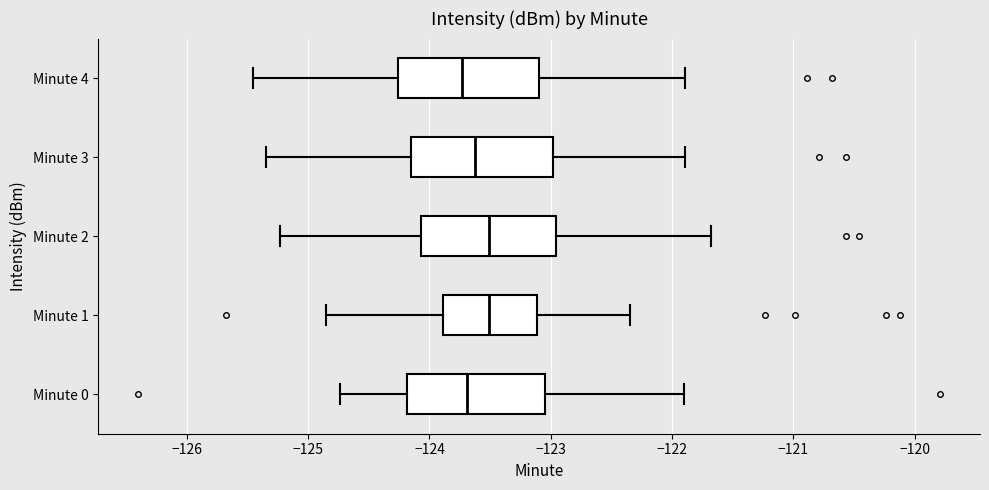

Reading bottom to top, transcribe this box plot: for each box, give where its median line is, the range the box spans, and where its two whiskers end, as read against the x-axis. The values are not printed on the chart, so give them approximately, as read against the axis.

Minute 0: median -123.7, box -124.2 to -123.0, whiskers -124.7 to -121.9
Minute 1: median -123.5, box -123.9 to -123.1, whiskers -124.9 to -122.3
Minute 2: median -123.5, box -124.1 to -123.0, whiskers -125.2 to -121.7
Minute 3: median -123.6, box -124.2 to -123.0, whiskers -125.3 to -121.9
Minute 4: median -123.7, box -124.3 to -123.1, whiskers -125.5 to -121.9